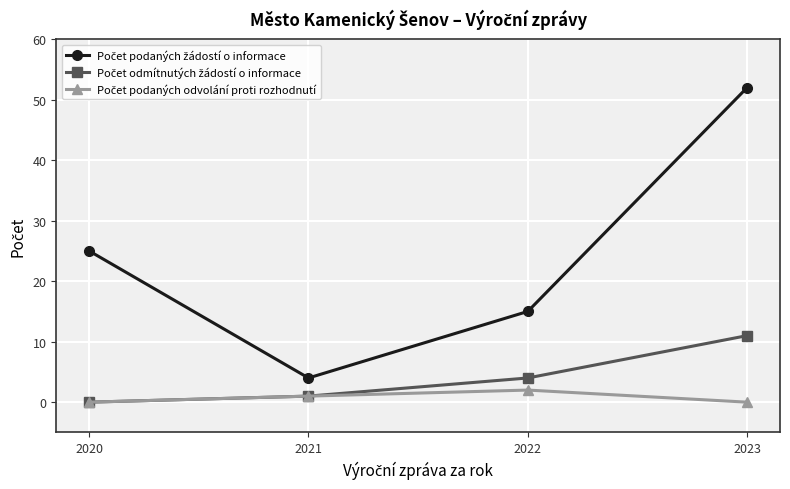

Which label corresponds to the largest value in the chart?

2023